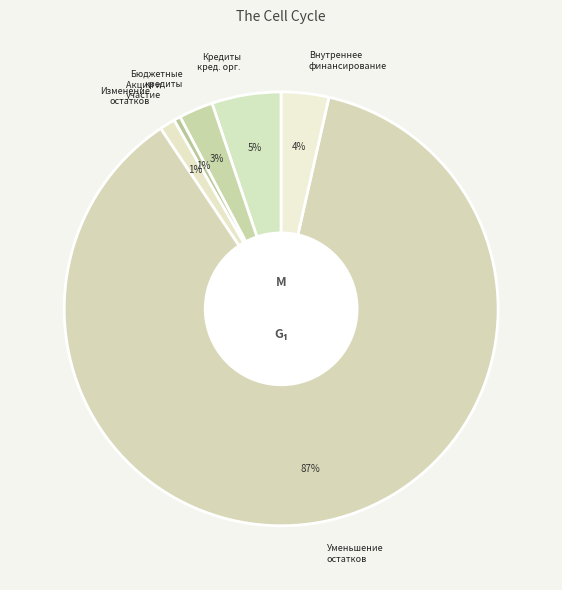

Which has a higher value, Уменьшение остатков or Внутреннее финансирование?

Уменьшение остатков